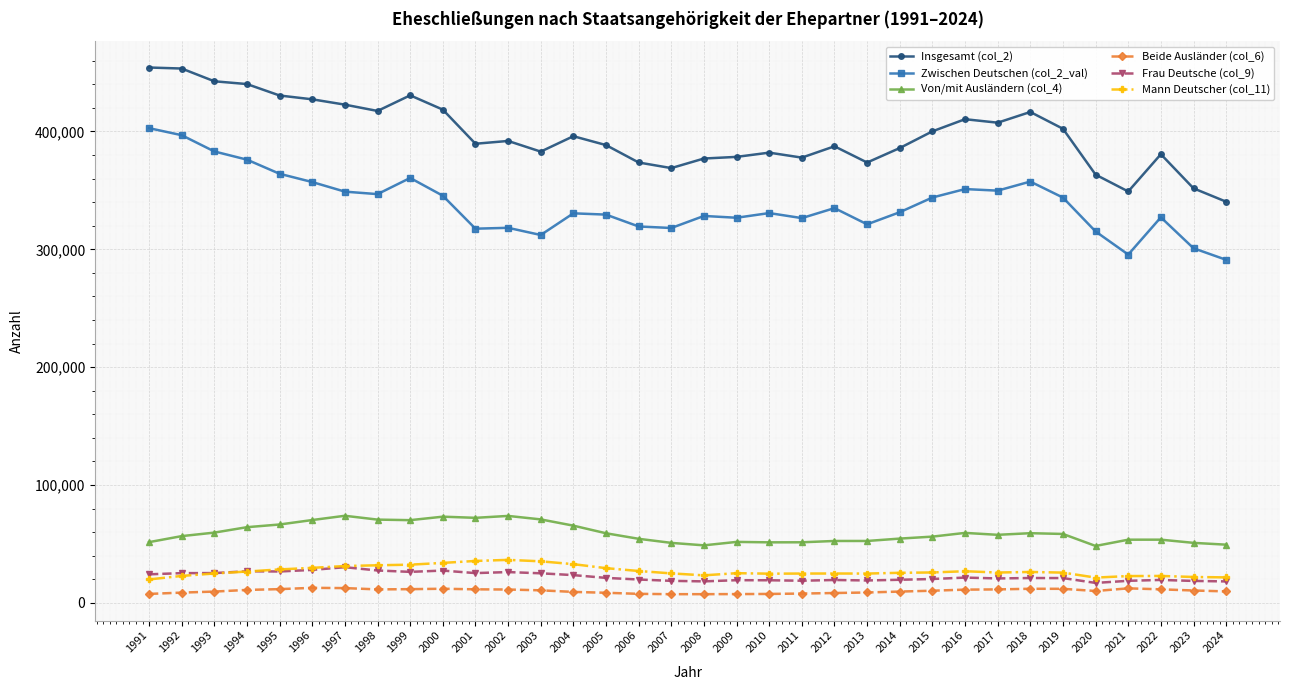

What is the average value of the Zwischen Deutschen (col_2_val) series?

338329